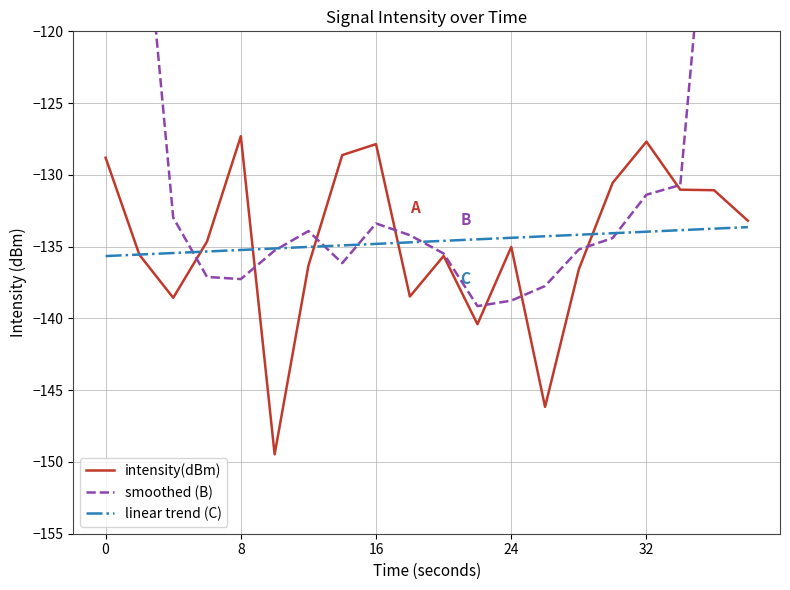

True or false: intensity(dBm) has more than 0 points higher than both neighbors.

True